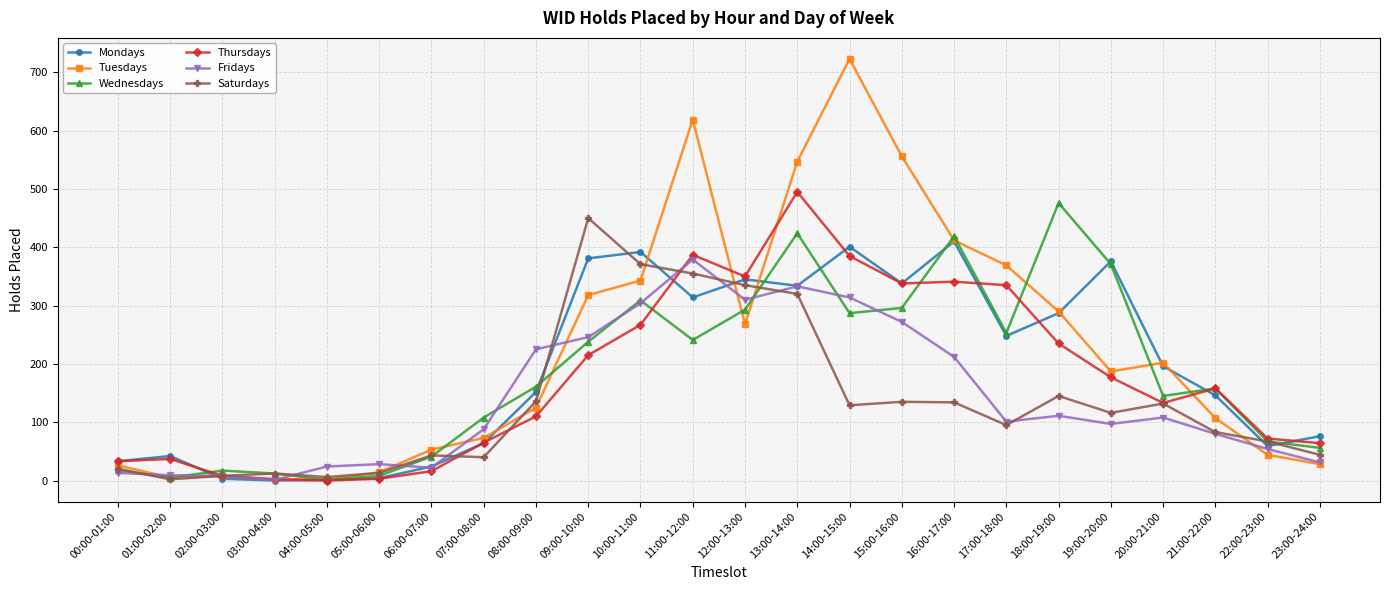

How many lines are shown in the chart?

6